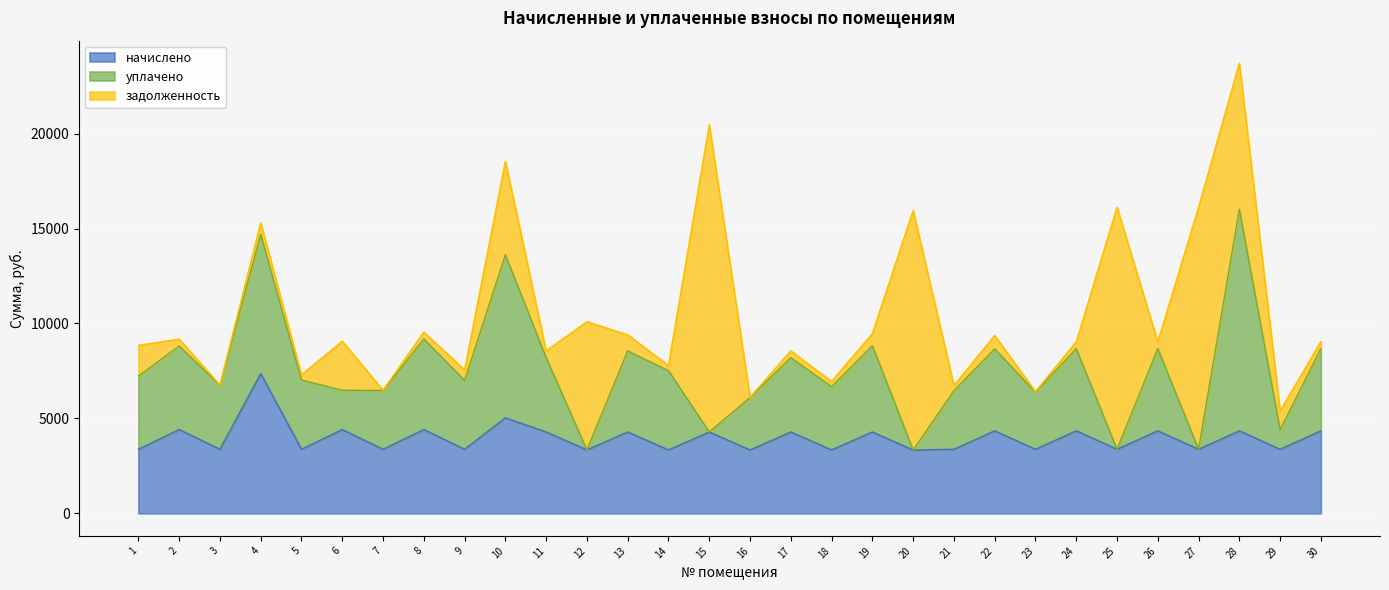

What is the difference between the задолженность values at 29 and 10?

3915.9